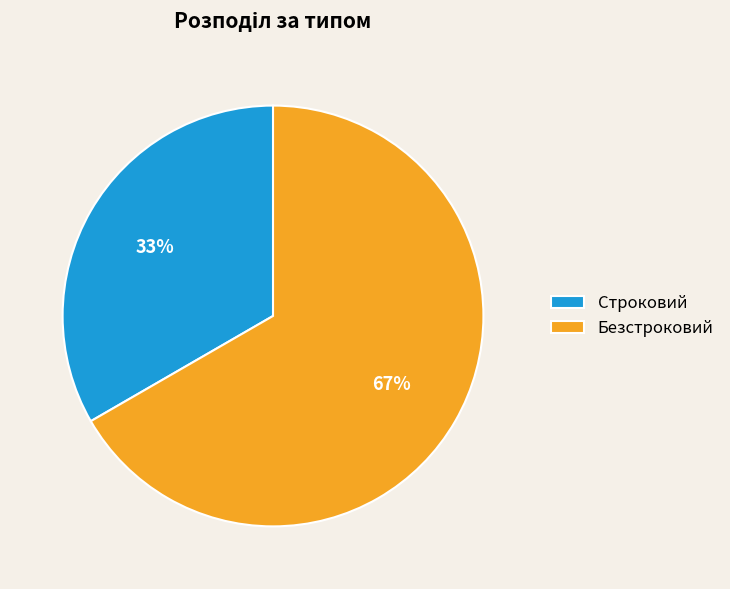

Is it true that Строковий is 33% of the pie?

True